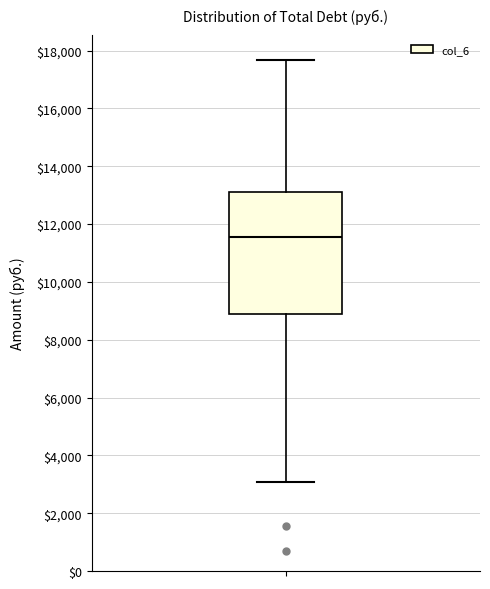

Read this box plot against the y-axis: the position of the median line, the range covered by the box, and the ends of both whiskers. The values are not printed on the chart, so give them approximately, as read against the axis.

median 11600, box 8800 to 13200, whiskers 3000 to 17600